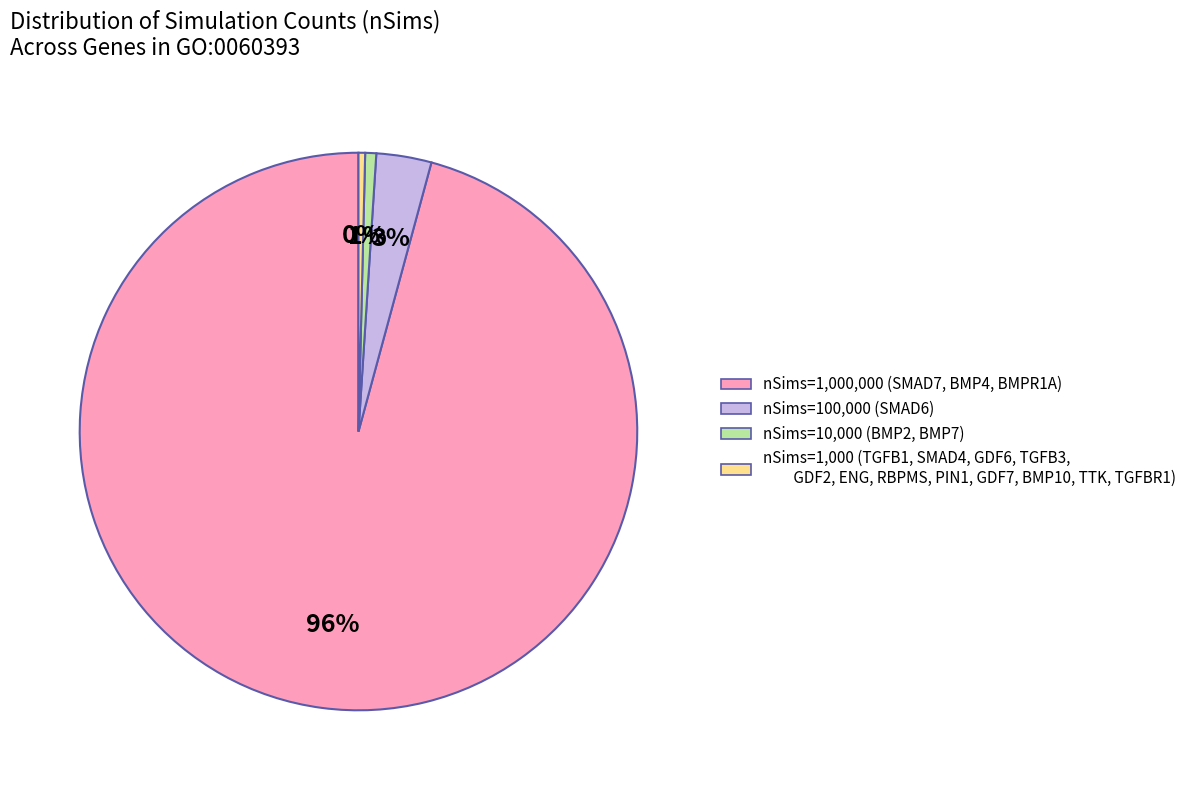

Which has a higher value, nSims=100,000 (SMAD6) or nSims=1,000,000 (SMAD7, BMP4, BMPR1A)?

nSims=1,000,000 (SMAD7, BMP4, BMPR1A)